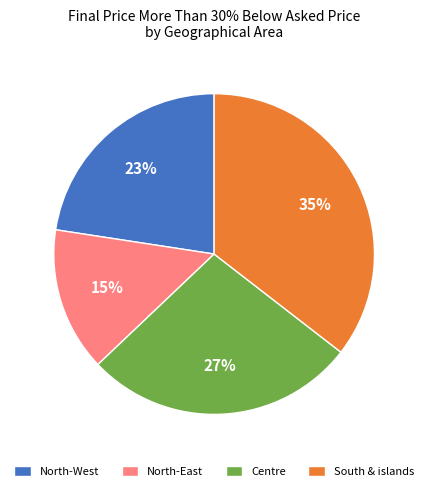

Is the sum of North-West and South & islands greater than half?

Yes